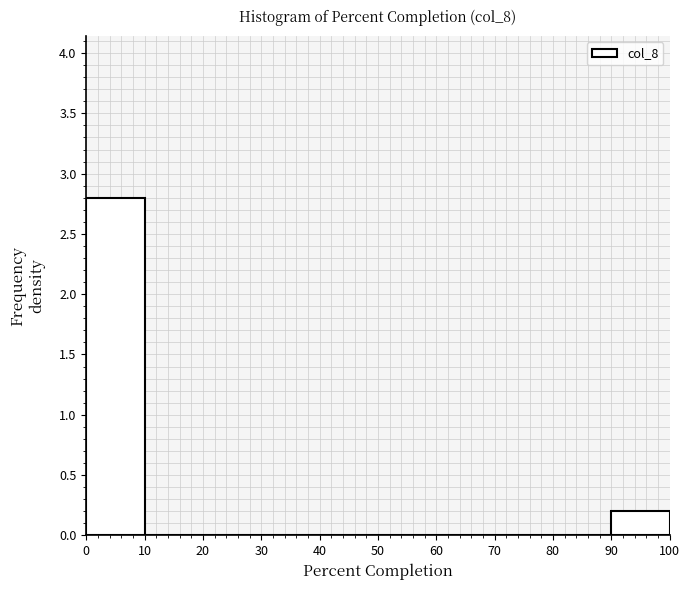

What is the height of the bar covering 90 to 100 on the x-axis? The values are not printed on the chart, so give them approximately, as read against the axis.

0.2